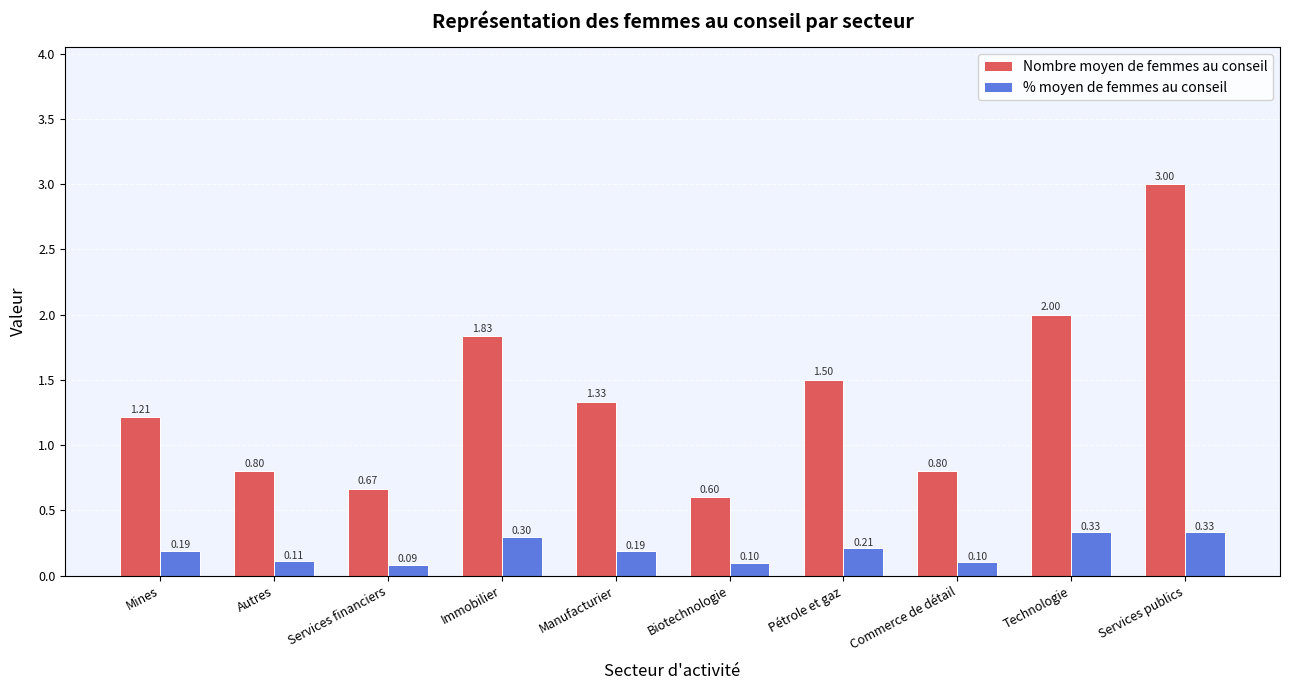

Count the % moyen de femmes au conseil values in the range 0 to 1.

10